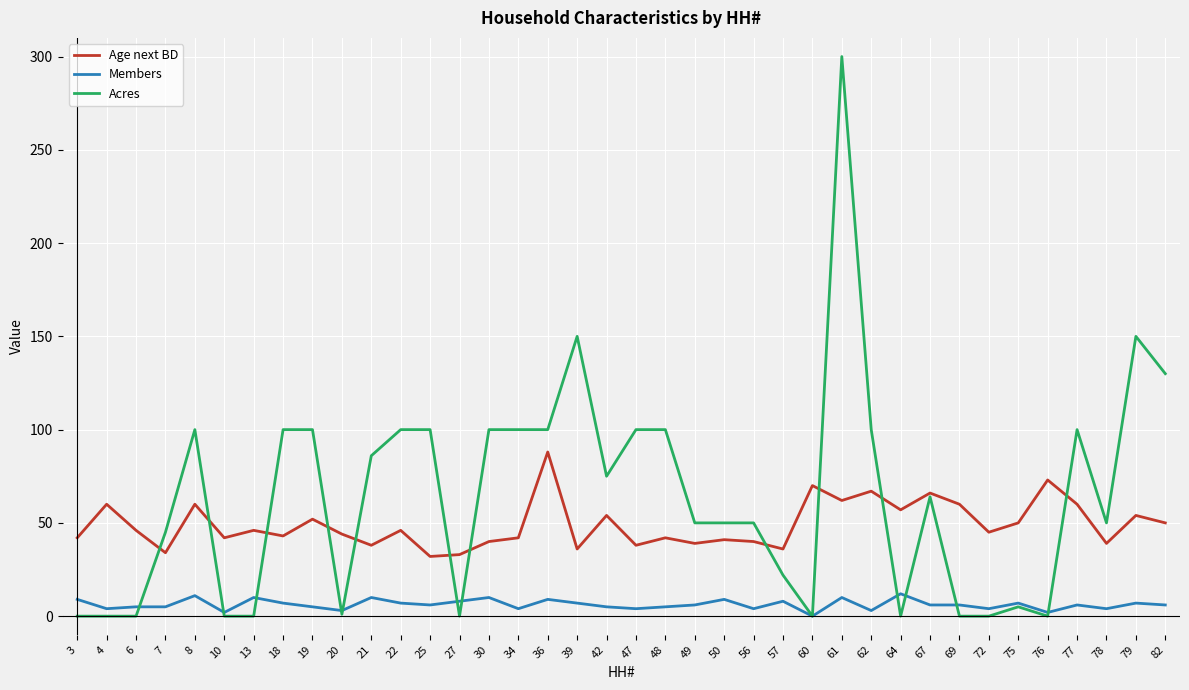

Which series has the widest spread of values?

Acres